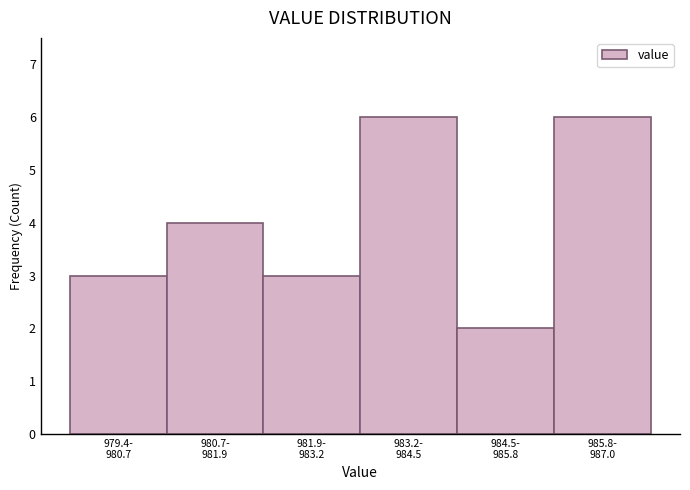

Reading left to right, extract all data points from this chart.

3	4	3	6	2	6